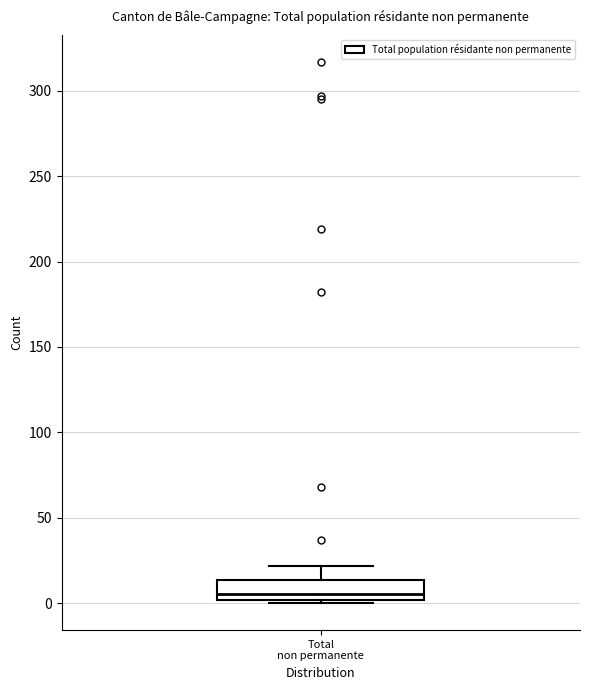

Transcribe this box plot: give where the median line is, the range the box spans, and where the two whiskers end, as read against the y-axis. The values are not printed on the chart, so give them approximately, as read against the axis.

median 5, box 0 to 15, whiskers 0 (just below the box's lower edge) to 20